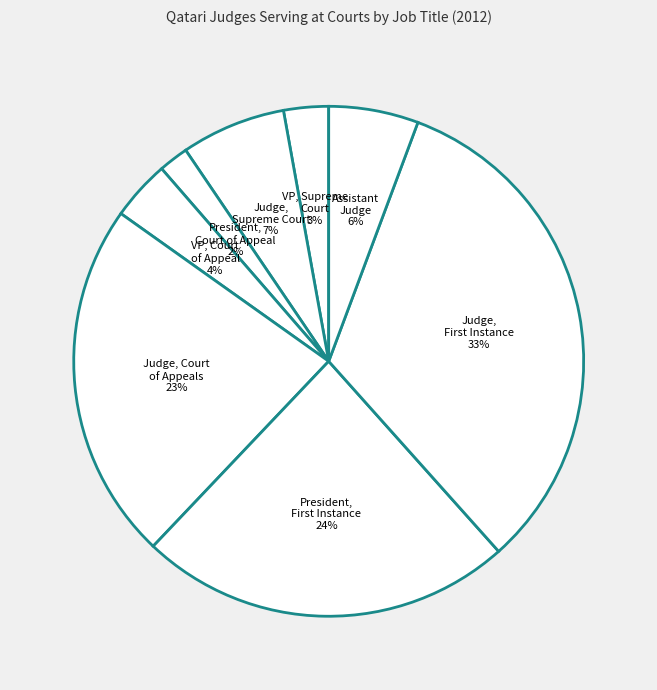

How many segments does this pie chart have?

8